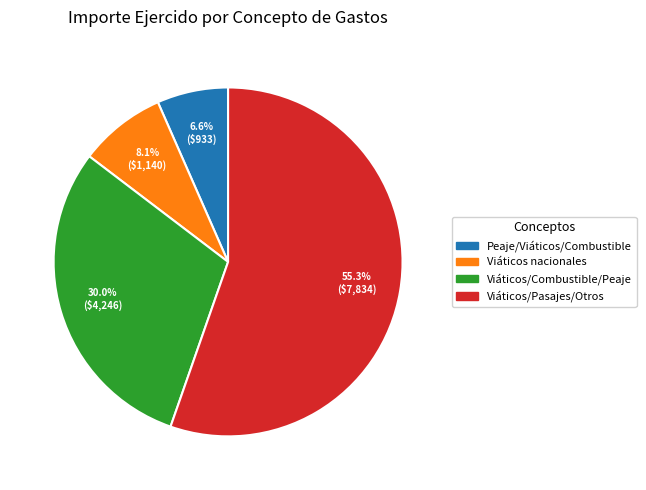

Does any single category account for the majority?

Yes